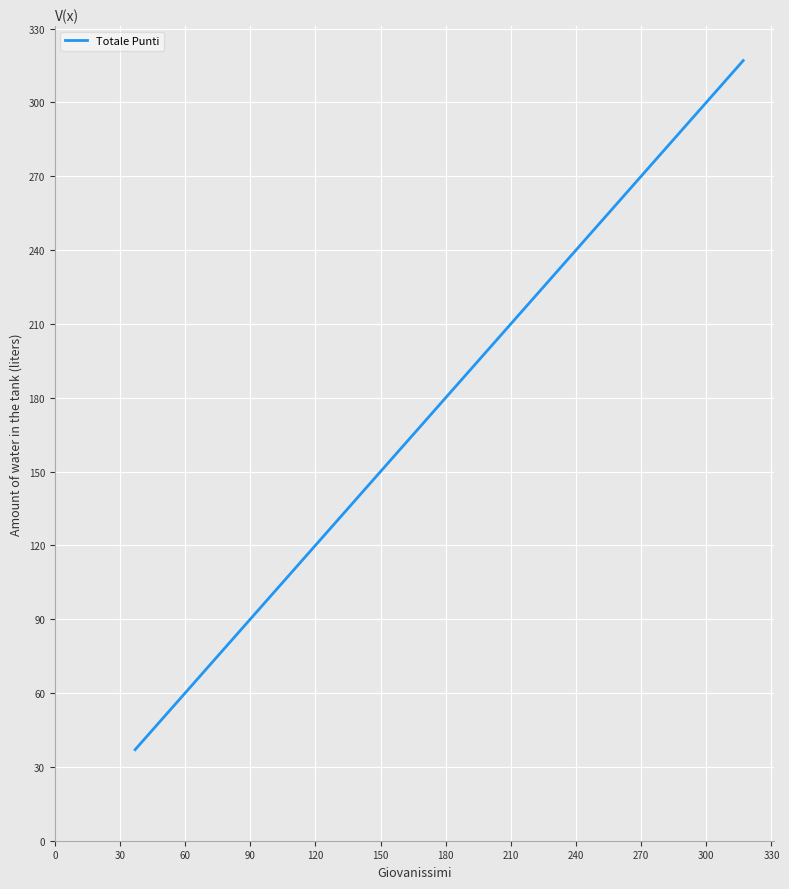

Reading left to right, what are all the values shown in this chart?

37	37	37	100	127	135	139	141	148	158	194	206	220	220	236	267	294	306	317